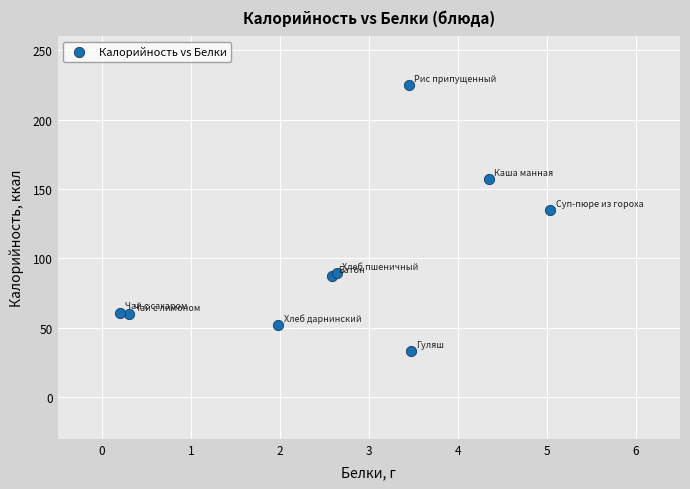

What Y value in the scatter plot is closest to 129?

134.8